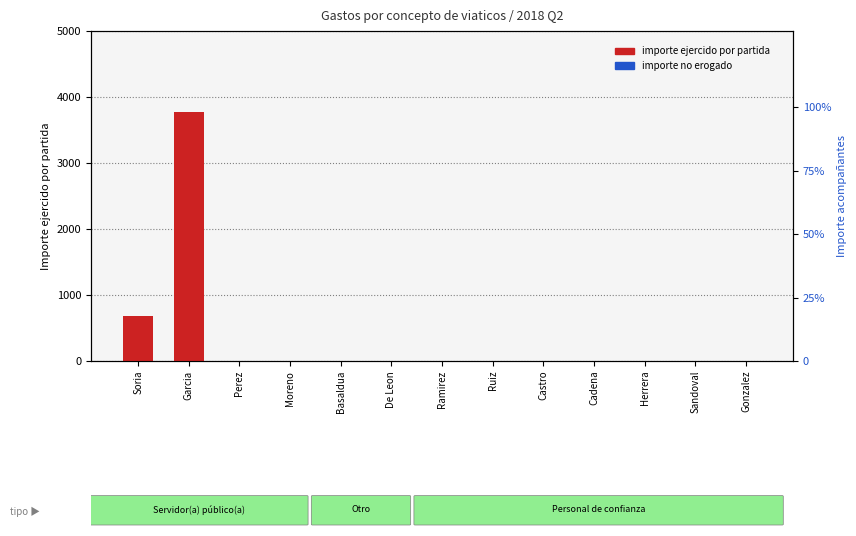

What is the label of the 3rd bar from the left?

Perez